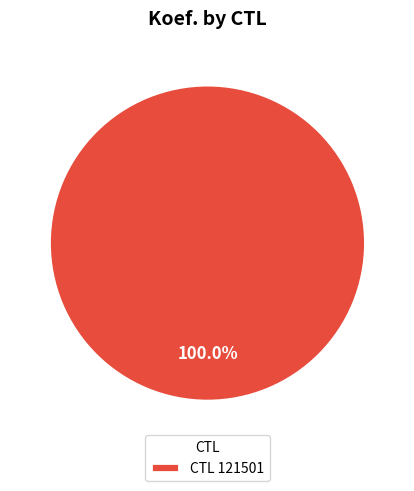

How many slices are in this pie chart?

1